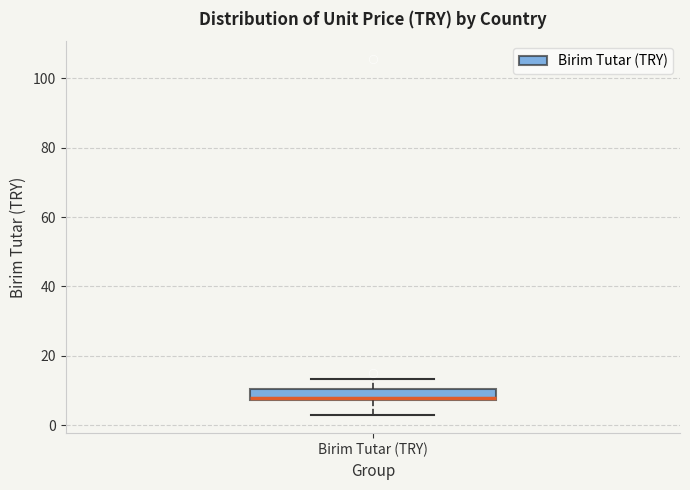

Transcribe this box plot: give where the median line is, the range the box spans, and where the two whiskers end, as read against the y-axis. The values are not printed on the chart, so give them approximately, as read against the axis.

median 8 (just above the box's lower edge), box 8 to 10, whiskers 2 to 14